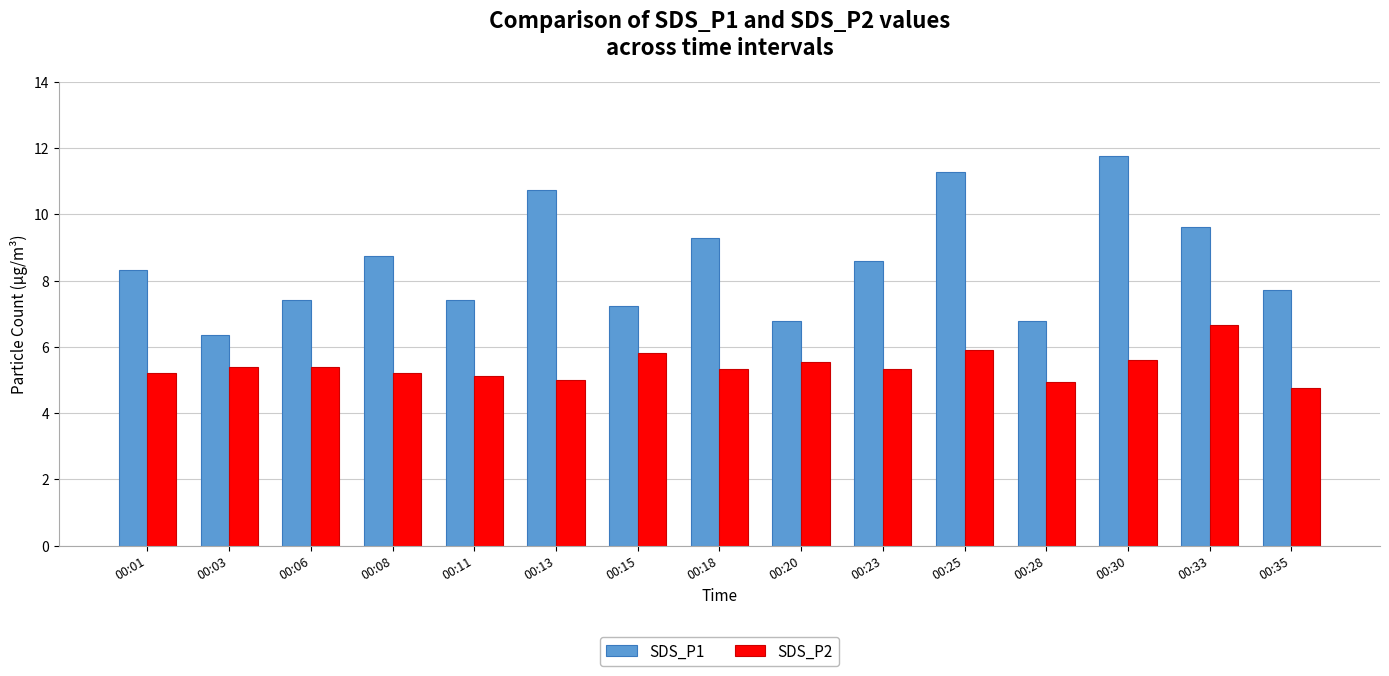

How many bars are there in total?

30